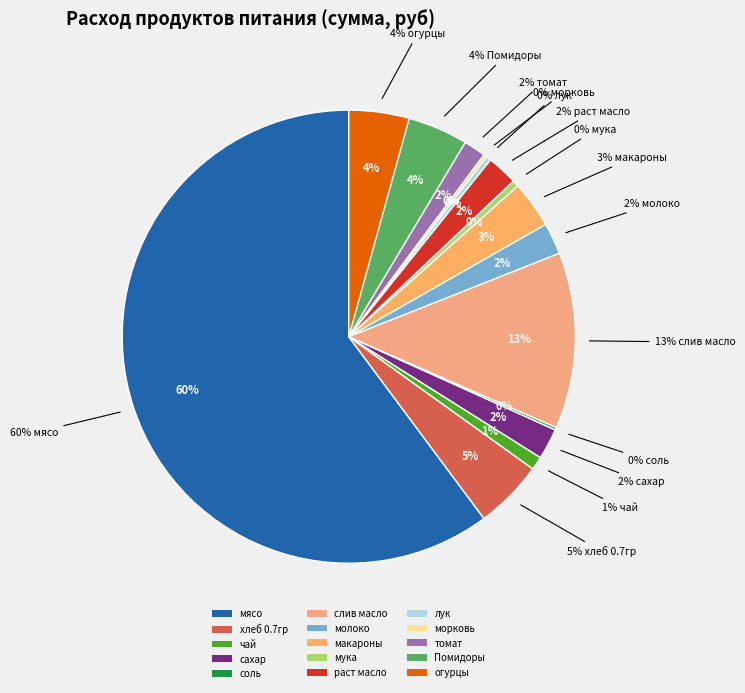

Which has a higher value, соль or макароны?

макароны